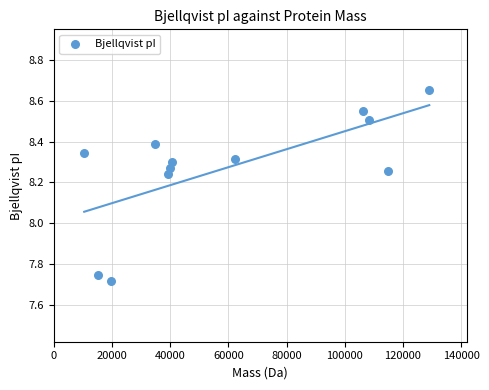

What is the range of Y values (max minus min)?

0.9